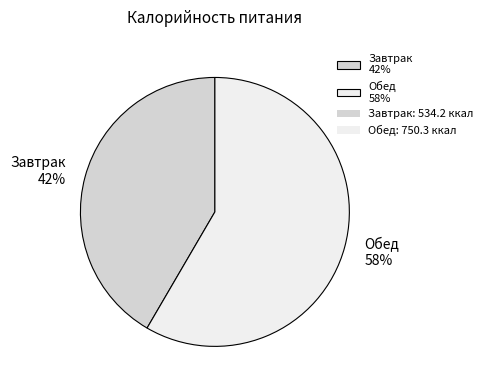

What is the largest slice in the pie chart?

Обед